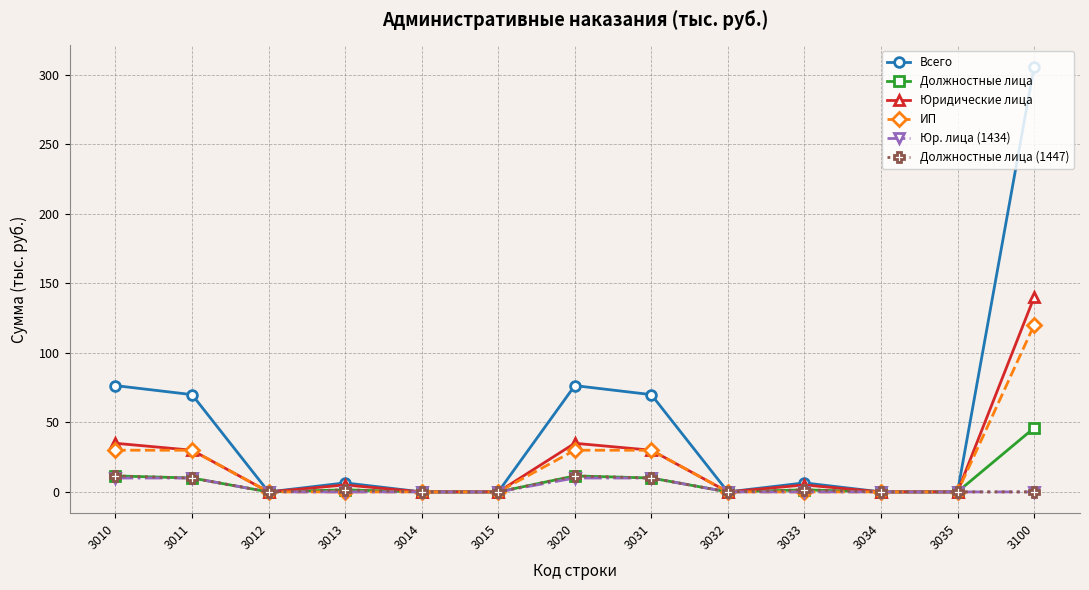

How many distinct data groups are displayed?

6